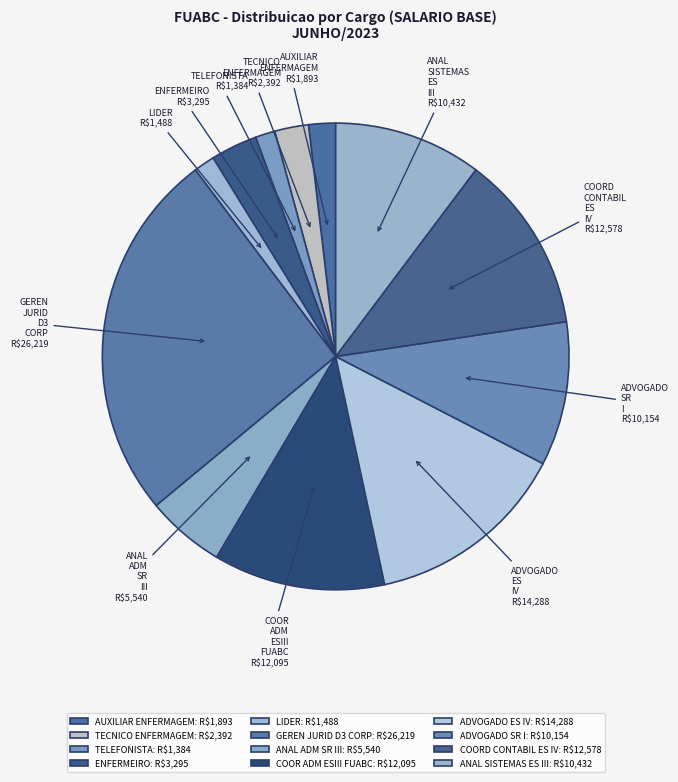

Do COOR ADM ESIII FUABC and ANAL ADM SR III together represent more than half of the pie?

No